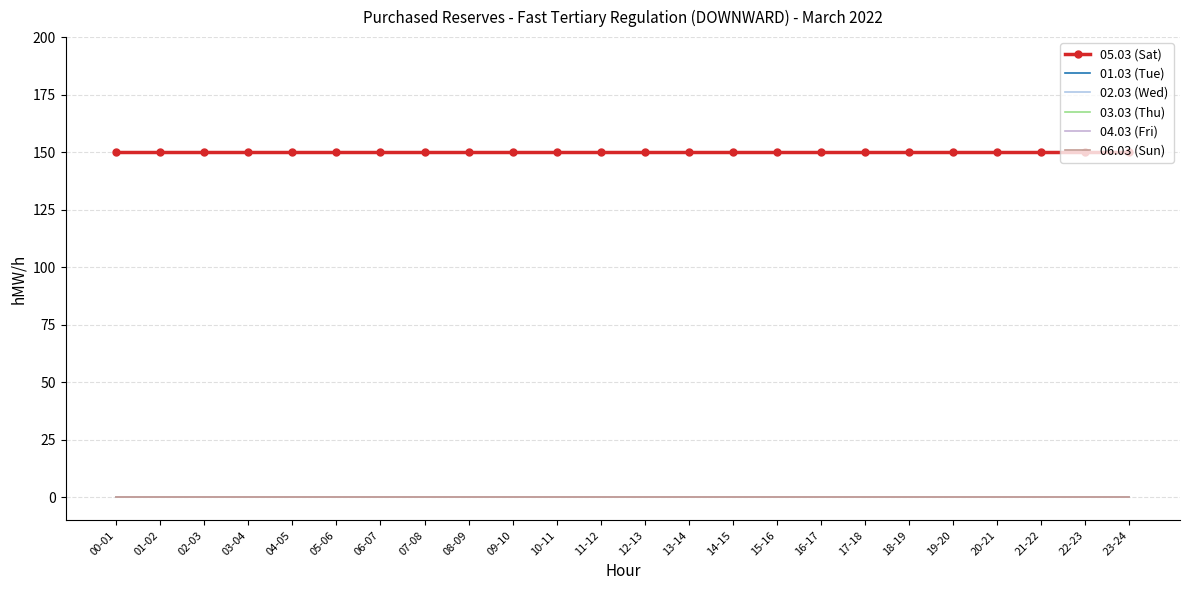

At which category is the sum across all series the highest?

00-01